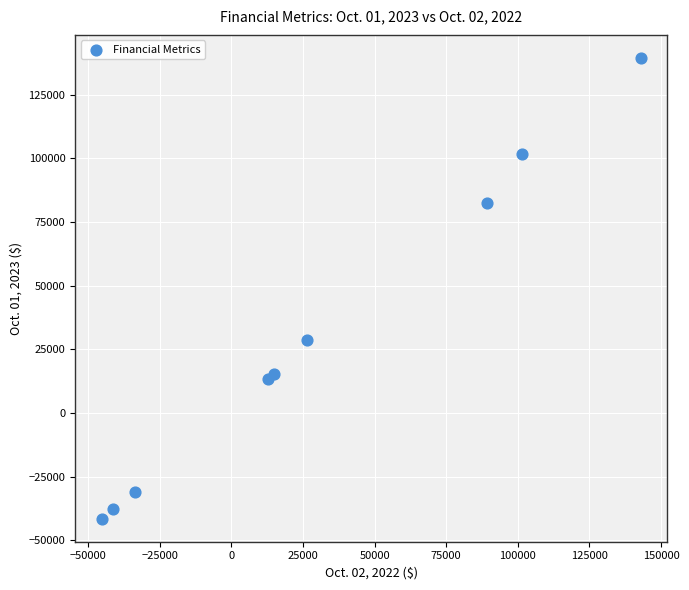

What is the average X value?

29660